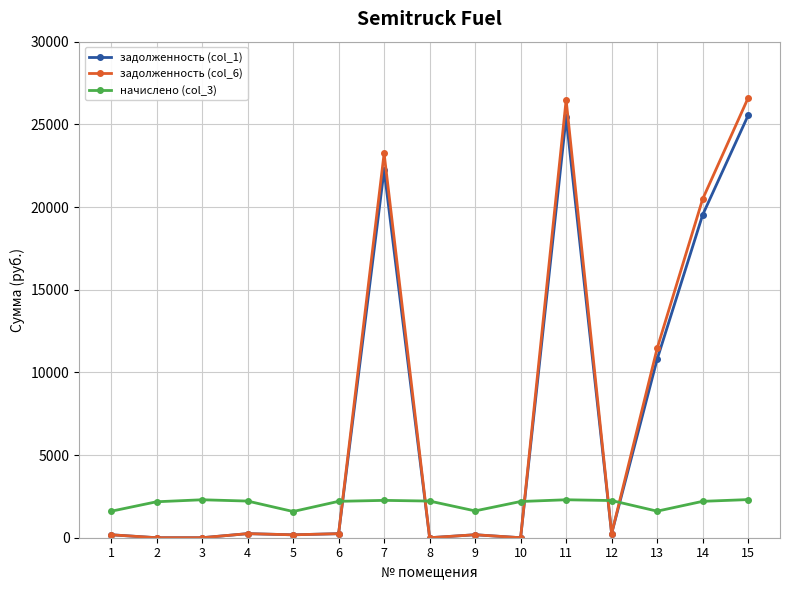

What is the sum of the задолженность (col_1) values at 15 and 9?

25723.6